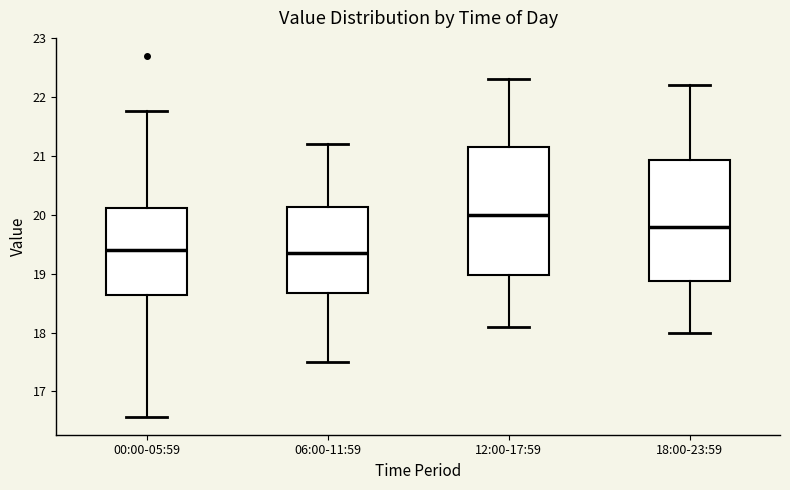

Reading left to right, transcribe this box plot: for each box, give where its median line is, the range the box spans, and where its two whiskers end, as read against the y-axis. The values are not printed on the chart, so give them approximately, as read against the axis.

00:00-05:59: median 19.4, box 18.6 to 20.1, whiskers 16.6 to 21.8
06:00-11:59: median 19.4, box 18.7 to 20.1, whiskers 17.5 to 21.2
12:00-17:59: median 20.0, box 19.0 to 21.2, whiskers 18.1 to 22.3
18:00-23:59: median 19.8, box 18.9 to 20.9, whiskers 18.0 to 22.2